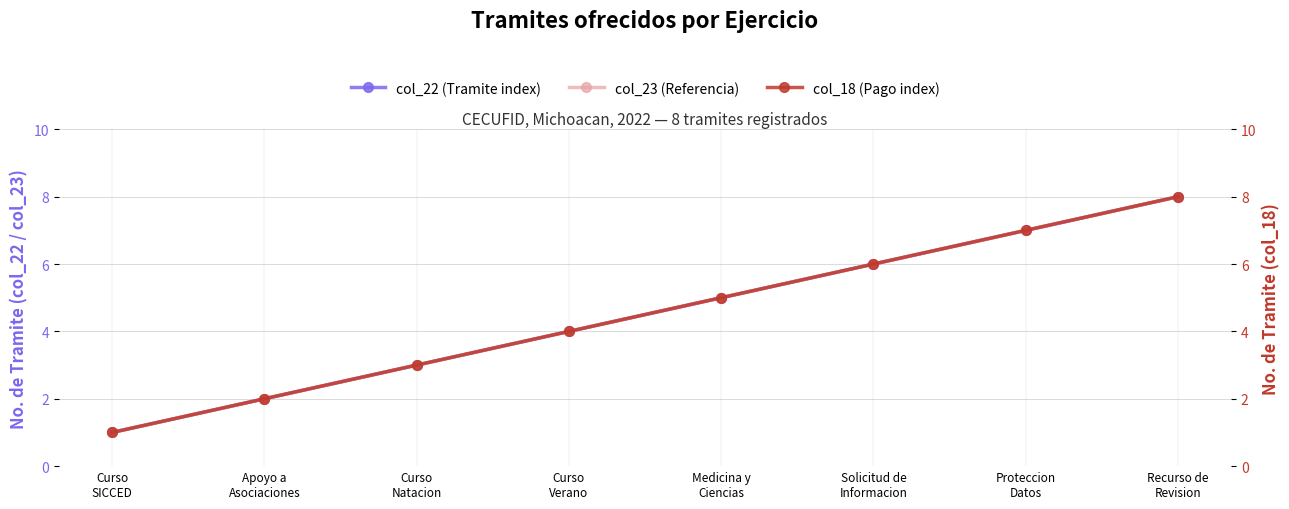

What is the total value across all series at Curso
Natacion?

9